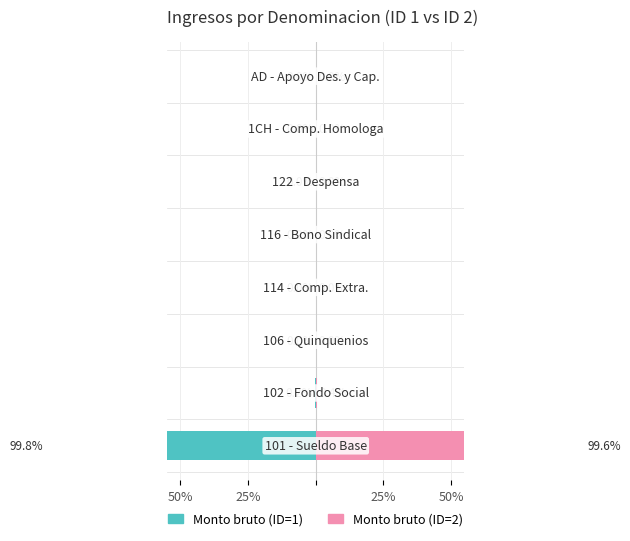

List the series in order of their overall mean, lowest first.

Monto bruto (ID=1), Monto bruto (ID=2)